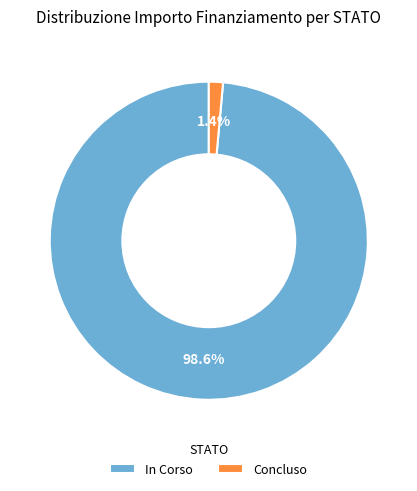

Does Concluso account for over 50% of the chart?

No